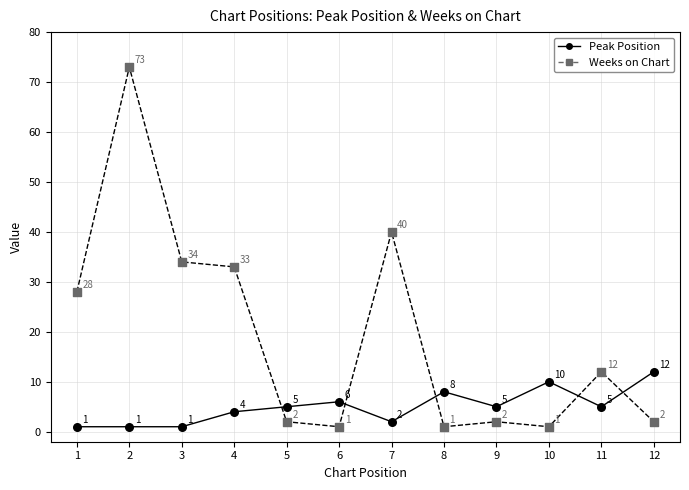

Is the value of Weeks on Chart at 6 greater than the value of Peak Position at 4?

No